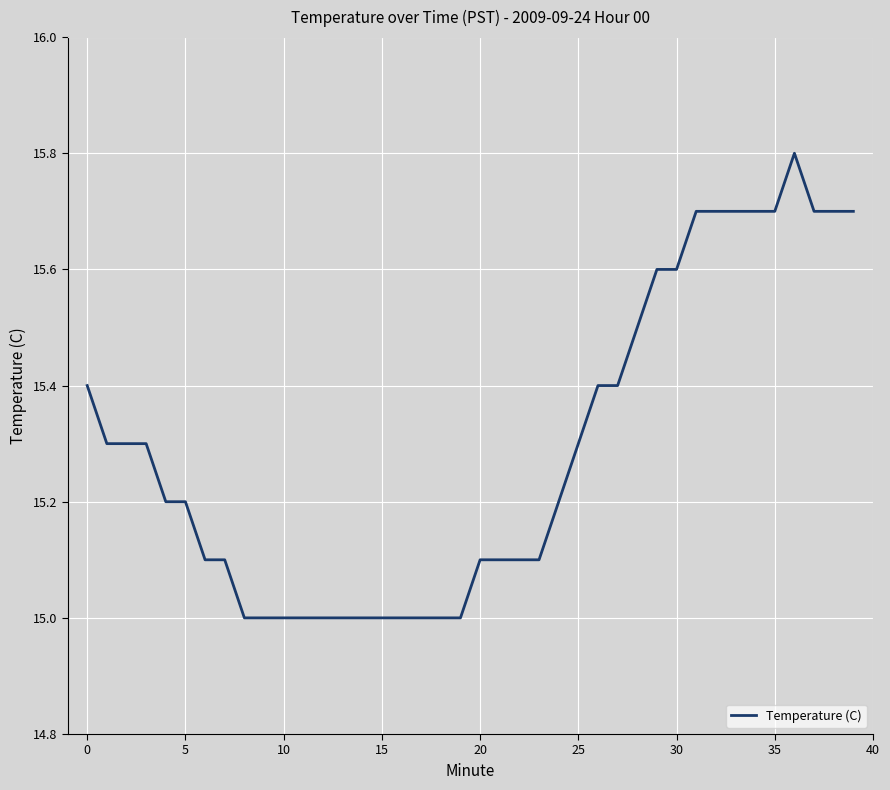

What is the smallest value displayed?

15.0